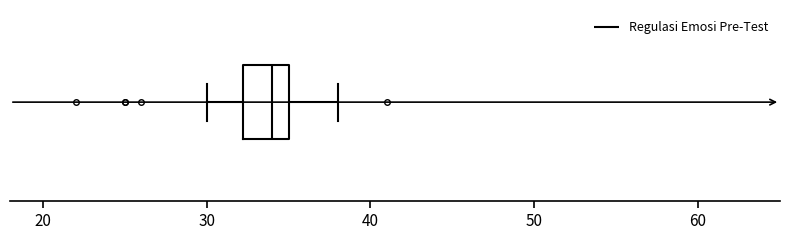

Where does the median line of the box sit on the x-axis? The values are not printed on the chart, so give them approximately, as read against the axis.

34